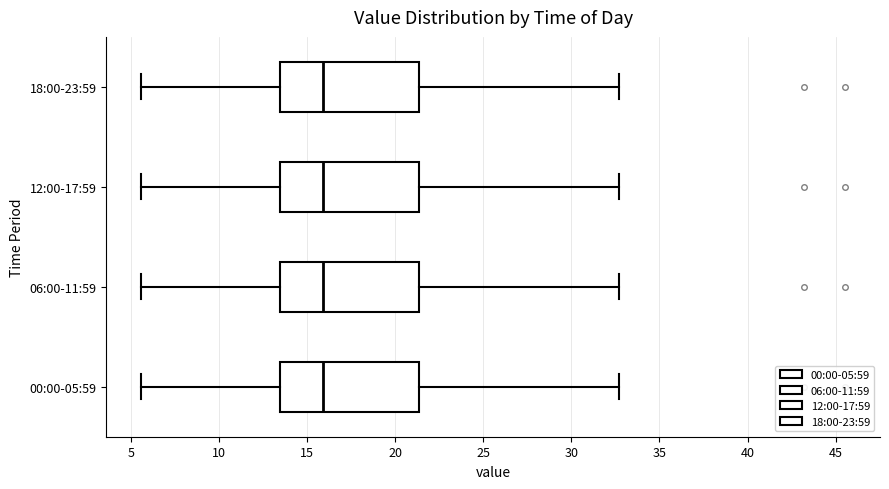

Where does the median line of the box for 00:00-05:59 sit on the x-axis? The values are not printed on the chart, so give them approximately, as read against the axis.

16.0